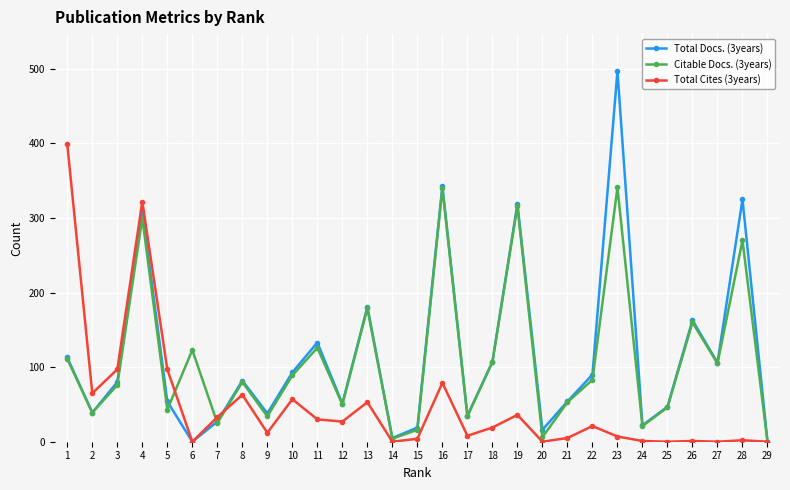

The value of Total Docs. (3years) at 22 is 90. True or false?

True